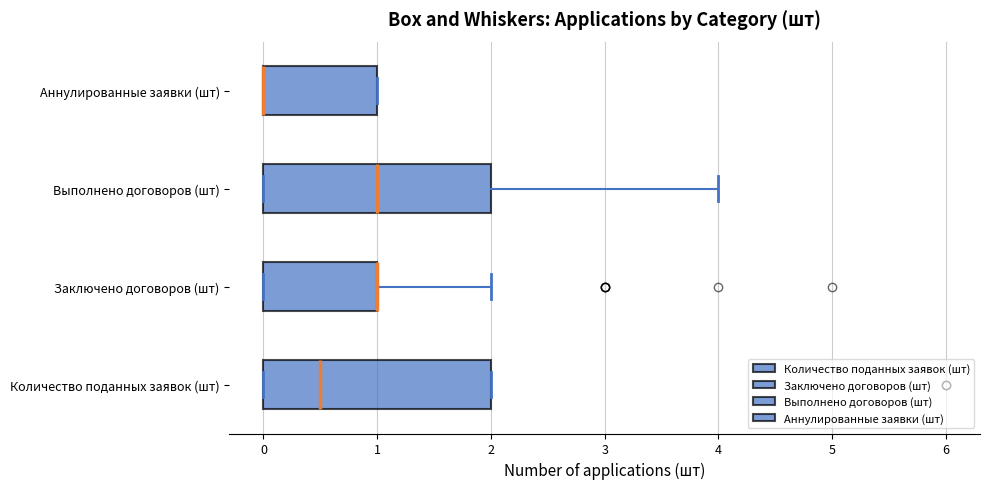

Where is the right edge of the box for Аннулированные заявки (шт) on the x-axis? The values are not printed on the chart, so give them approximately, as read against the axis.

1.0